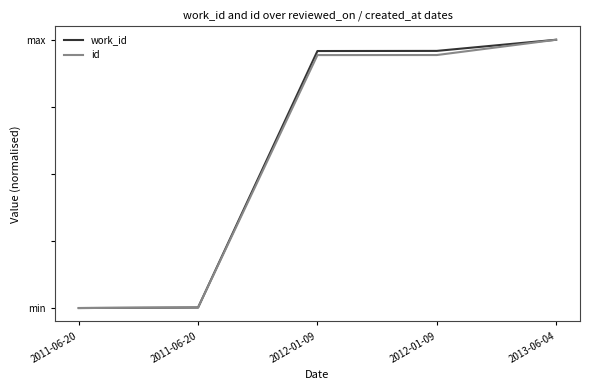

Which series changed the most between 2011-06-20 and 2012-01-09?

work_id